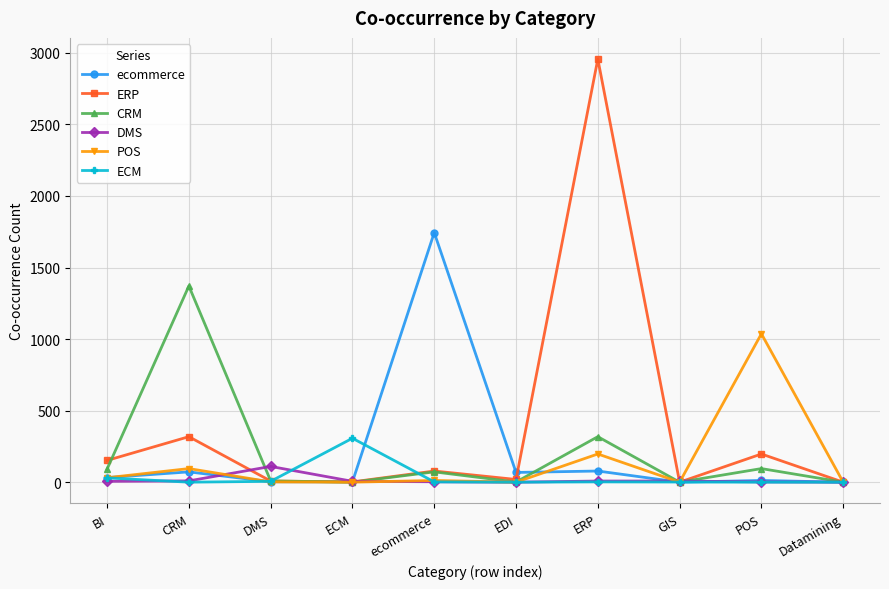

How many values in the ECM series are below 2?

5